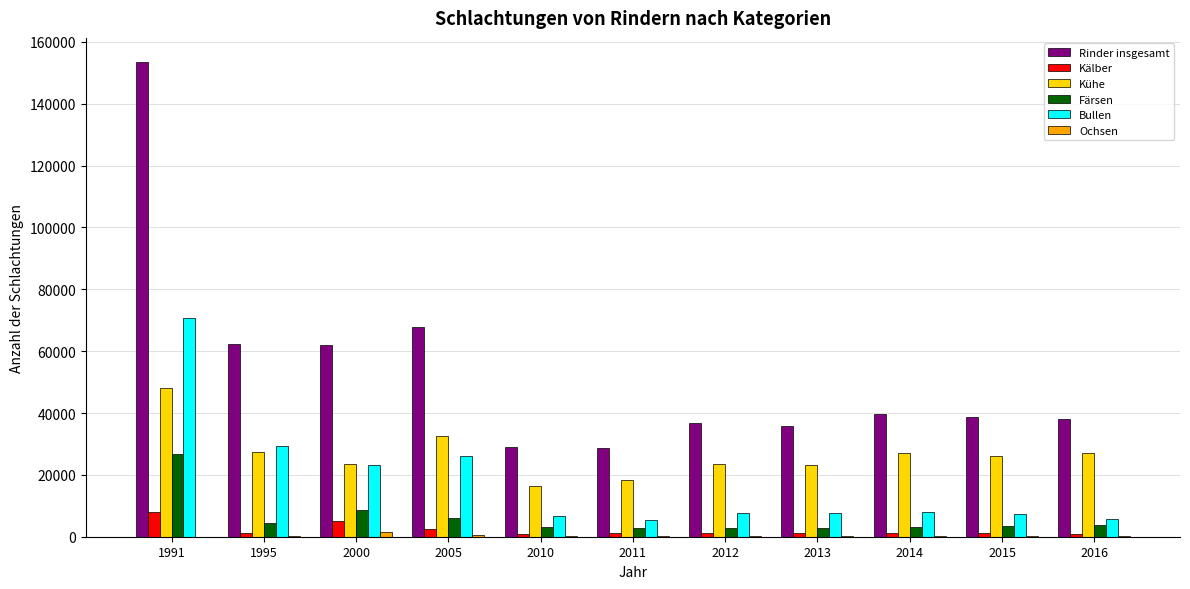

What is the maximum value shown in the chart?

153612